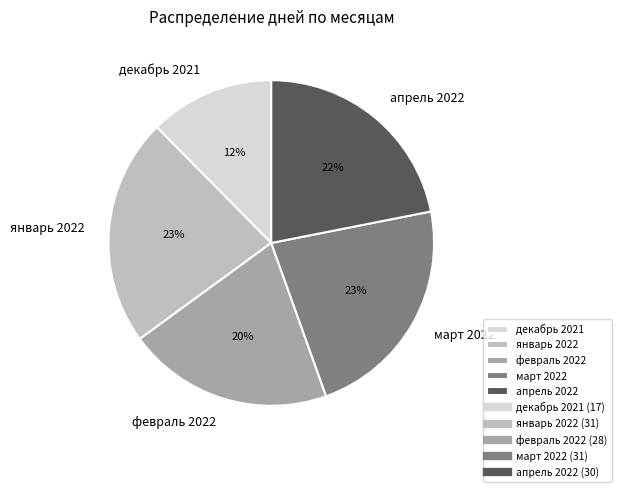

To the nearest percent, what percentage of the pie is январь 2022?

23%